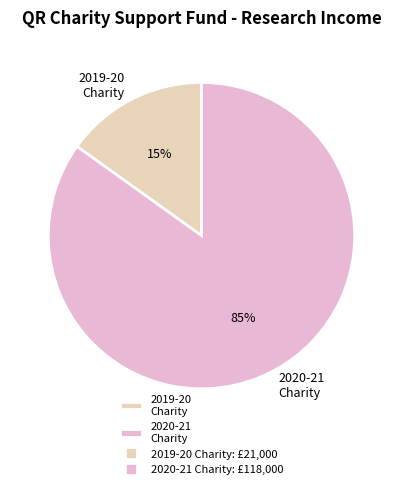

Count the number of slices in the pie.

2